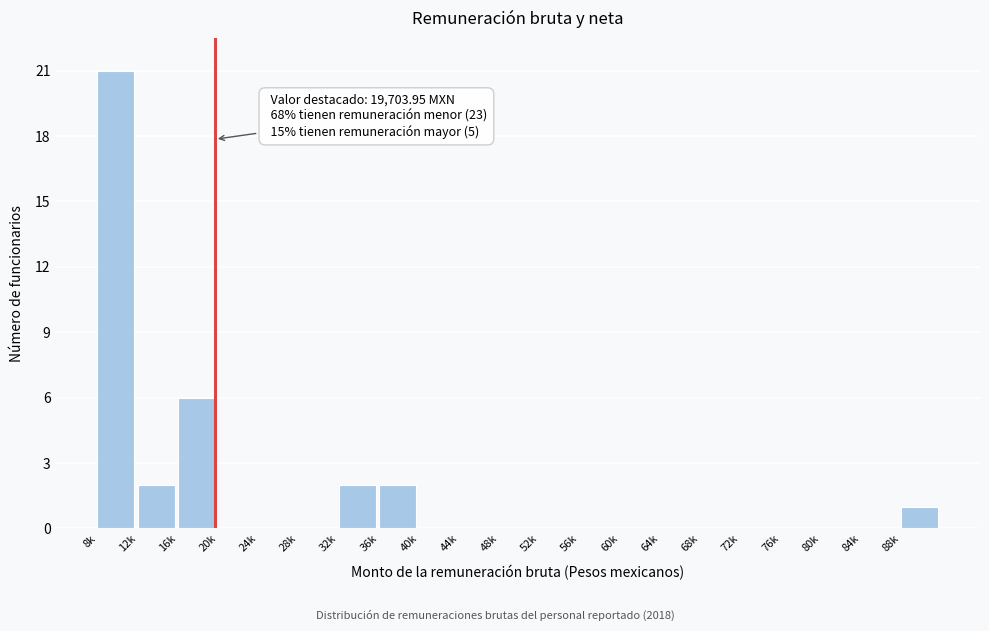

Reading right to left, extract all data points from this chart.

88k=1	84k=0	80k=0	76k=0	72k=0	68k=0	64k=0	60k=0	56k=0	52k=0	48k=0	44k=0	40k=0	36k=2	32k=2	28k=0	24k=0	20k=0	16k=6	12k=2	8k=21